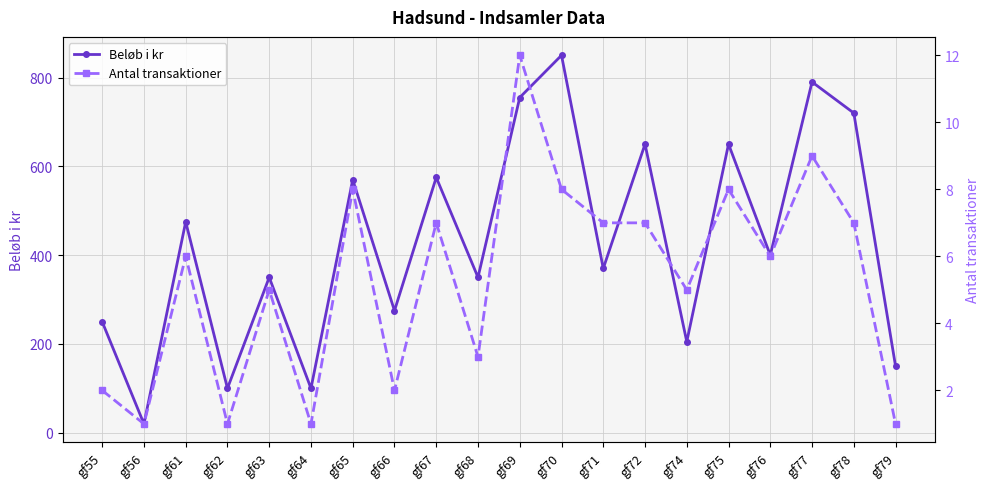

What is the average value of the Antal transaktioner series?

5